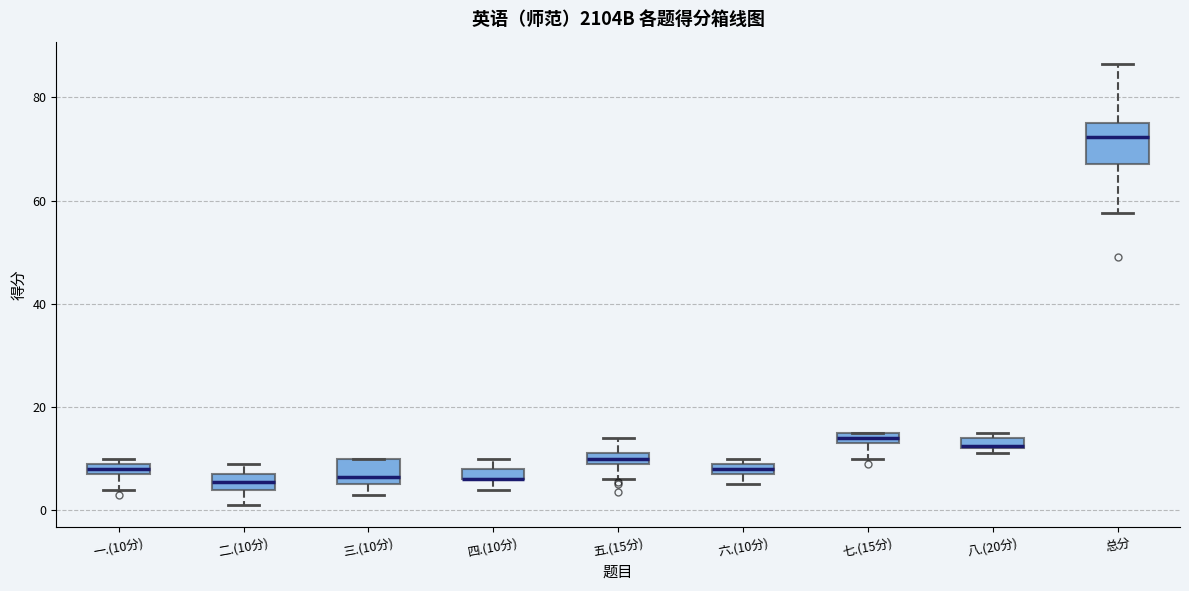

Which box is the tallest, from its lower edge to its upper edge?

总分